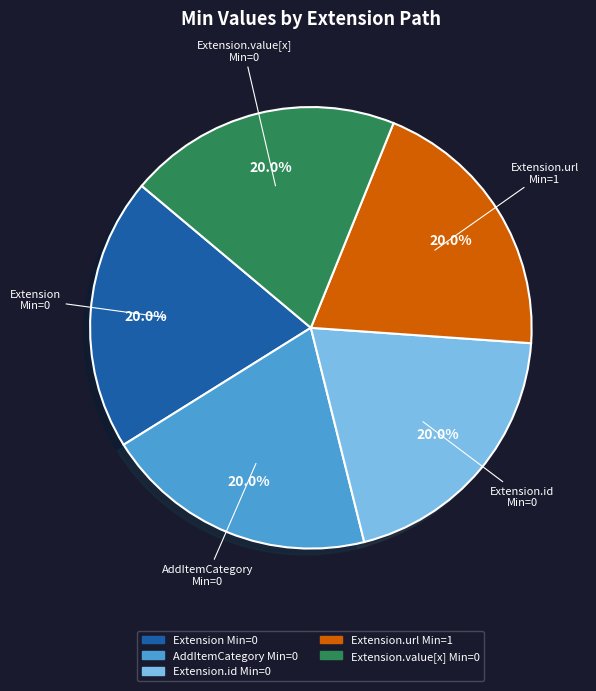

To the nearest percent, what is the difference between the largest and smallest slice percentages?

0%